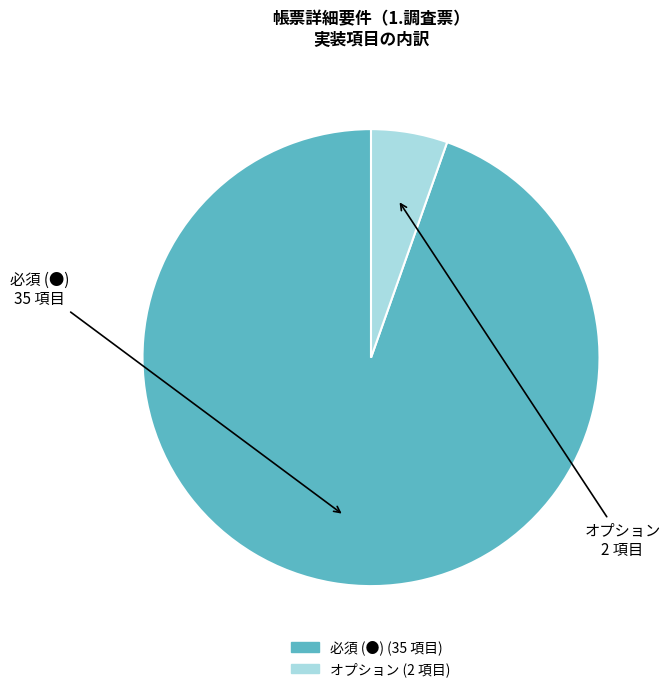

True or false: オプション accounts for 12% of the total.

False